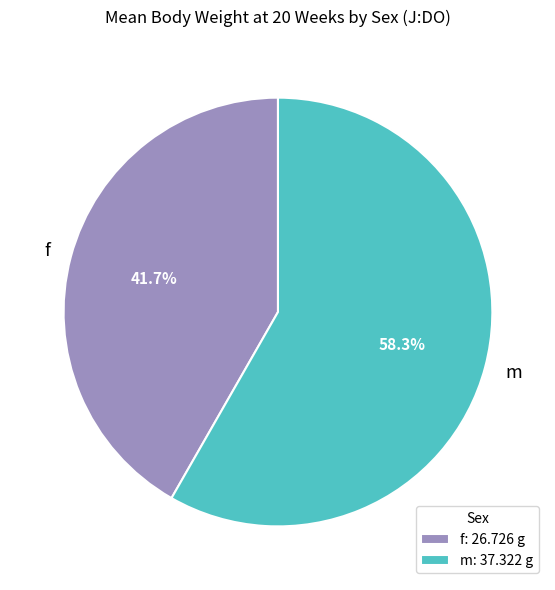

Rank the categories by value from lowest to highest.

f, m